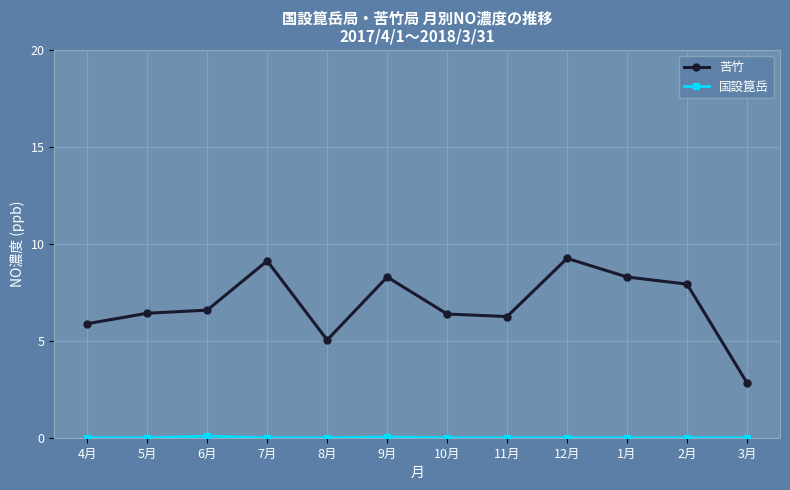

What is the label of the 4th point from the right?

12月